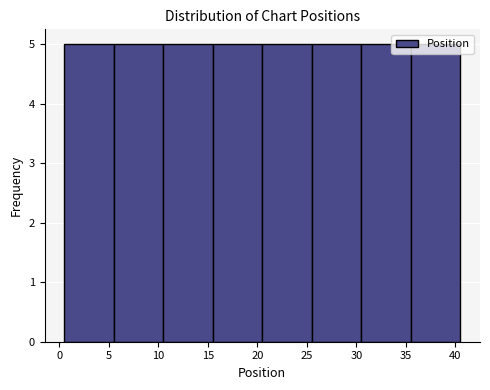

Reading left to right, list every bar in this chart as the range it spans on the x-axis followed by its height. The values are not printed on the chart, so give them approximately, as read against the axis.

0.5 to 5.5: 5
5.5 to 10.5: 5
10.5 to 15.5: 5
15.5 to 20.5: 5
20.5 to 25.5: 5
25.5 to 30.5: 5
30.5 to 35.5: 5
35.5 to 40.5: 5